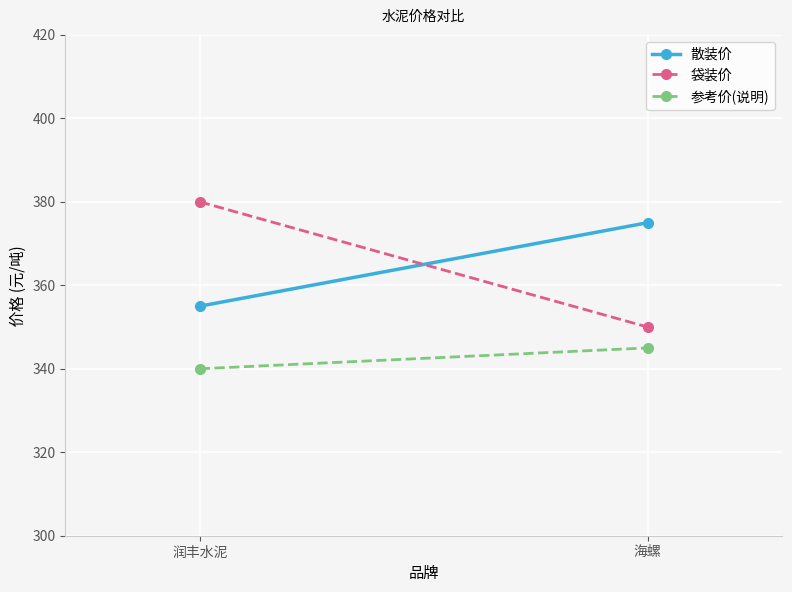

Is it true that 袋装价 equals 83 at 海螺?

False